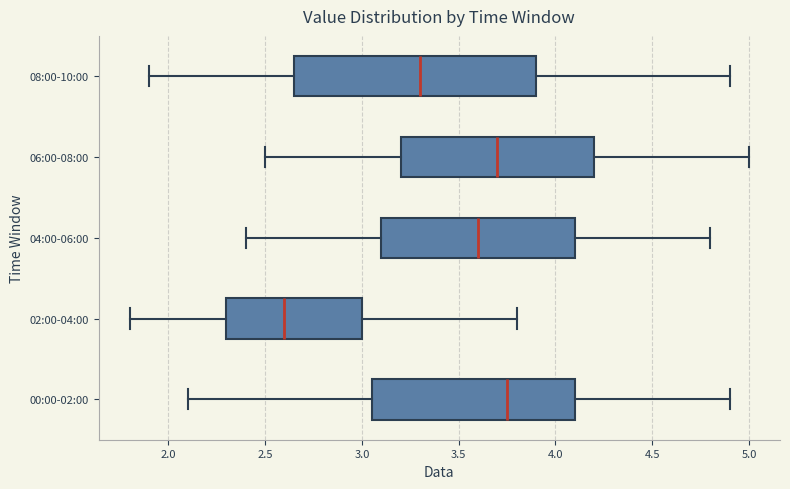

Reading bottom to top, read every box against the x-axis: the position of its median line, the range the box covers, and the ends of its whiskers. The values are not printed on the chart, so give them approximately, as read against the axis.

00:00-02:00: median 3.75, box 3.05 to 4.10, whiskers 2.10 to 4.90
02:00-04:00: median 2.60, box 2.30 to 3.00, whiskers 1.80 to 3.80
04:00-06:00: median 3.60, box 3.10 to 4.10, whiskers 2.40 to 4.80
06:00-08:00: median 3.70, box 3.20 to 4.20, whiskers 2.50 to 5.00
08:00-10:00: median 3.30, box 2.65 to 3.90, whiskers 1.90 to 4.90